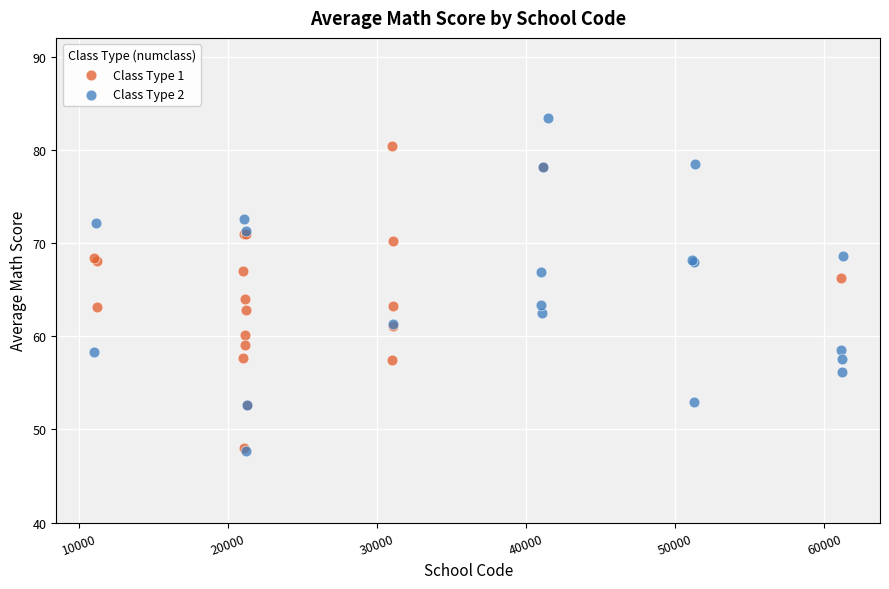

Which series contains the highest Y value?

Class Type 2